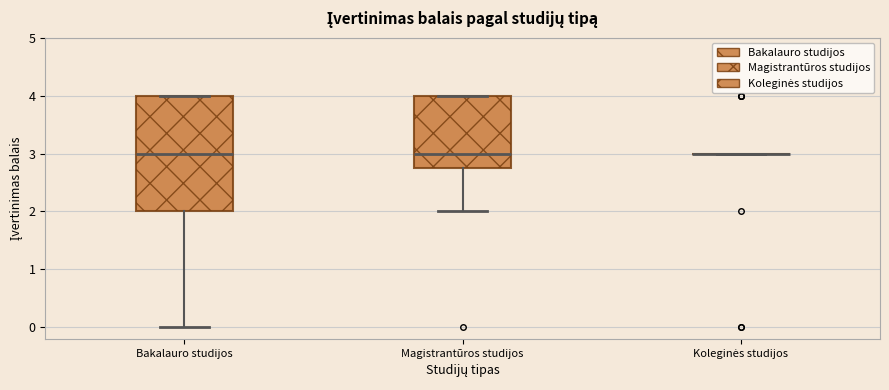

Comparing the boxes themselves (not the whiskers), which one is the tallest?

Bakalauro studijos